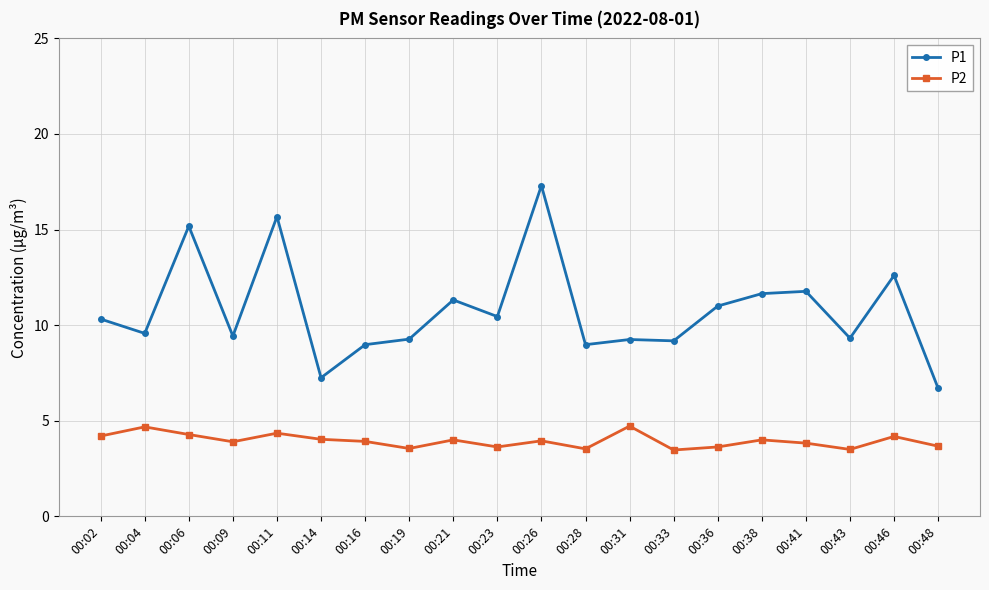

Which category has the highest value across all series?

00:26